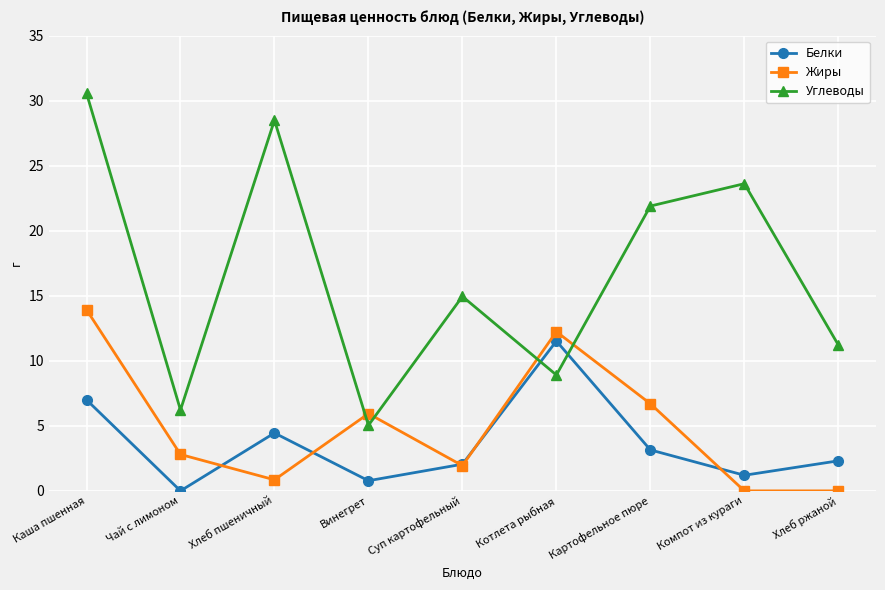

Is this an area chart (filled region under the line)?

No